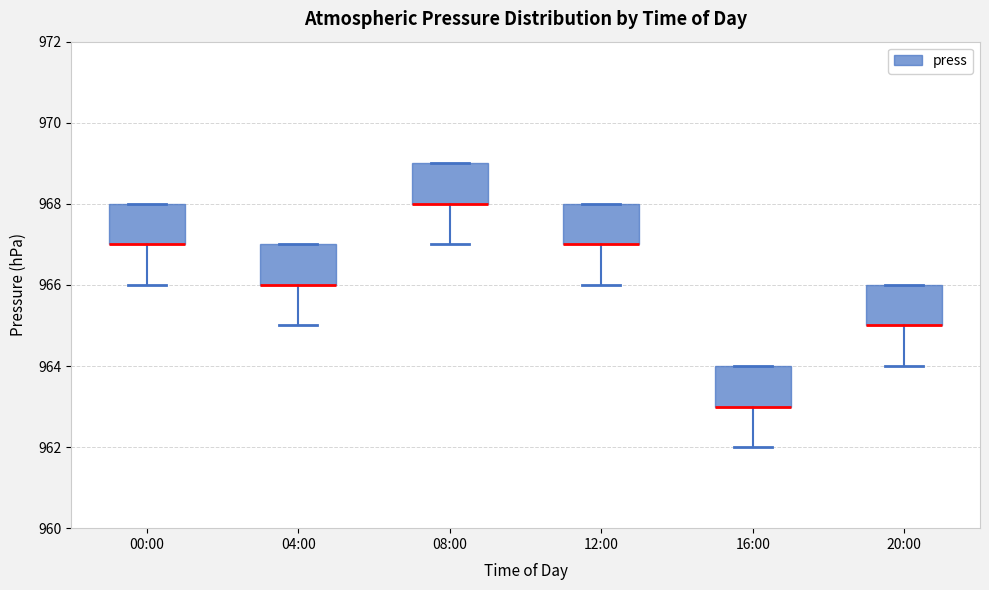

Reading left to right, read every box against the y-axis: the position of its median line, the range the box covers, and the ends of its whiskers. The values are not printed on the chart, so give them approximately, as read against the axis.

00:00: median 967 (drawn on the box's lower edge), box 967 to 968, whiskers 966 to 968
04:00: median 966 (drawn on the box's lower edge), box 966 to 967, whiskers 965 to 967
08:00: median 968 (drawn on the box's lower edge), box 968 to 969, whiskers 967 to 969
12:00: median 967 (drawn on the box's lower edge), box 967 to 968, whiskers 966 to 968
16:00: median 963 (drawn on the box's lower edge), box 963 to 964, whiskers 962 to 964
20:00: median 965 (drawn on the box's lower edge), box 965 to 966, whiskers 964 to 966